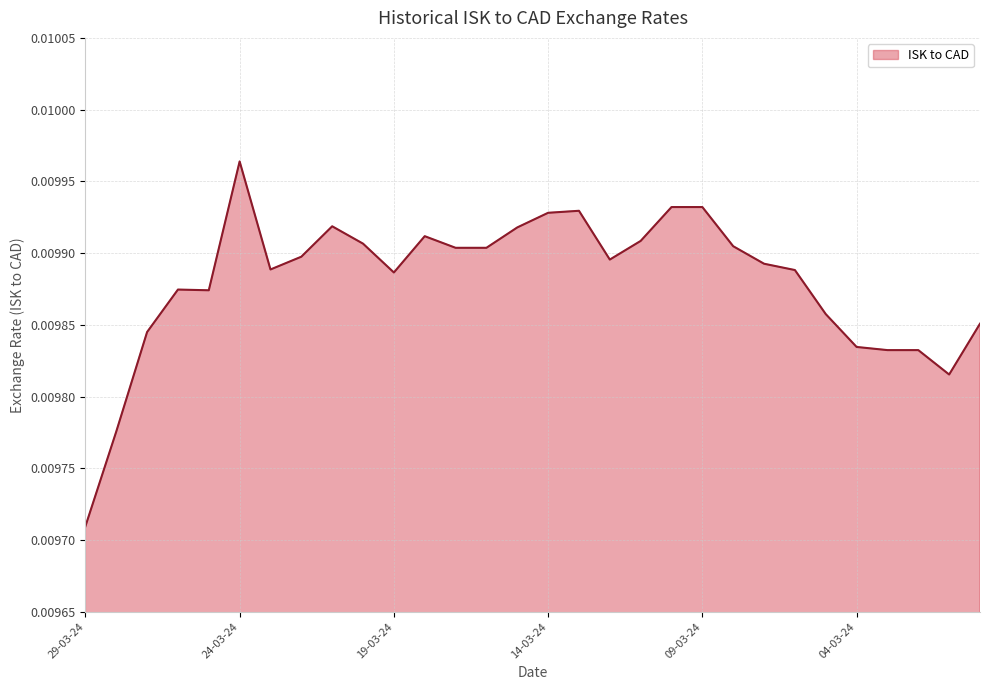

Where is the first local maximum?

26-03-24